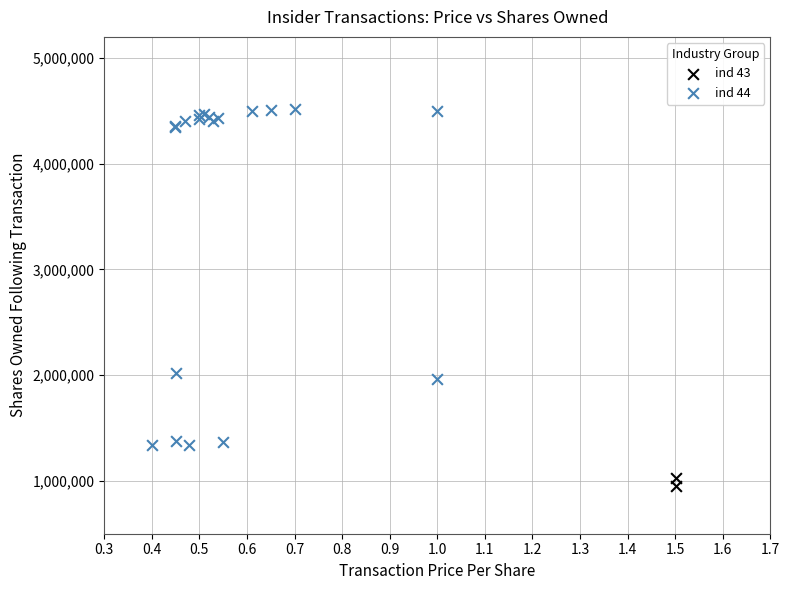

What are all the series names shown in the legend?

ind 43, ind 44